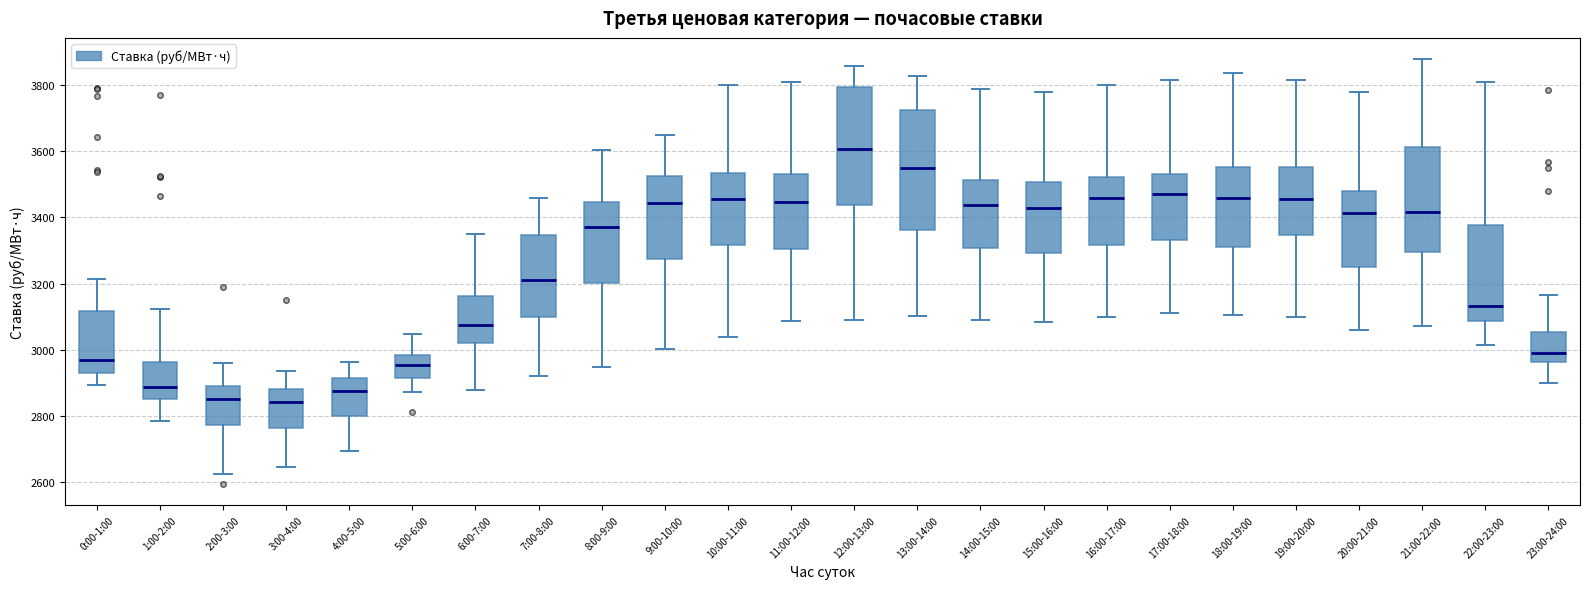

Reading left to right, transcribe this box plot: for each box, give where its median line is, the range the box spans, and where its two whiskers end, as read against the y-axis. The values are not printed on the chart, so give them approximately, as read against the axis.

0:00-1:00: median 2960, box 2920 to 3120, whiskers 2900 to 3220
1:00-2:00: median 2880, box 2860 to 2960, whiskers 2780 to 3120
2:00-3:00: median 2860, box 2780 to 2900, whiskers 2620 to 2960
3:00-4:00: median 2840, box 2760 to 2880, whiskers 2640 to 2940
4:00-5:00: median 2880, box 2800 to 2920, whiskers 2700 to 2960
5:00-6:00: median 2960, box 2920 to 2980, whiskers 2880 to 3040
6:00-7:00: median 3080, box 3020 to 3160, whiskers 2880 to 3340
7:00-8:00: median 3200, box 3100 to 3340, whiskers 2920 to 3460
8:00-9:00: median 3380, box 3200 to 3440, whiskers 2940 to 3600
9:00-10:00: median 3440, box 3280 to 3520, whiskers 3000 to 3640
10:00-11:00: median 3460, box 3320 to 3540, whiskers 3040 to 3800
11:00-12:00: median 3440, box 3300 to 3520, whiskers 3080 to 3800
12:00-13:00: median 3600, box 3440 to 3800, whiskers 3080 to 3860
13:00-14:00: median 3540, box 3360 to 3720, whiskers 3100 to 3820
14:00-15:00: median 3440, box 3300 to 3520, whiskers 3080 to 3780
15:00-16:00: median 3420, box 3300 to 3500, whiskers 3080 to 3780
16:00-17:00: median 3460, box 3320 to 3520, whiskers 3100 to 3800
17:00-18:00: median 3480, box 3340 to 3540, whiskers 3120 to 3820
18:00-19:00: median 3460, box 3300 to 3560, whiskers 3100 to 3840
19:00-20:00: median 3460, box 3340 to 3560, whiskers 3100 to 3820
20:00-21:00: median 3420, box 3260 to 3480, whiskers 3060 to 3780
21:00-22:00: median 3420, box 3300 to 3620, whiskers 3080 to 3880
22:00-23:00: median 3140, box 3080 to 3380, whiskers 3020 to 3800
23:00-24:00: median 3000, box 2960 to 3060, whiskers 2900 to 3160